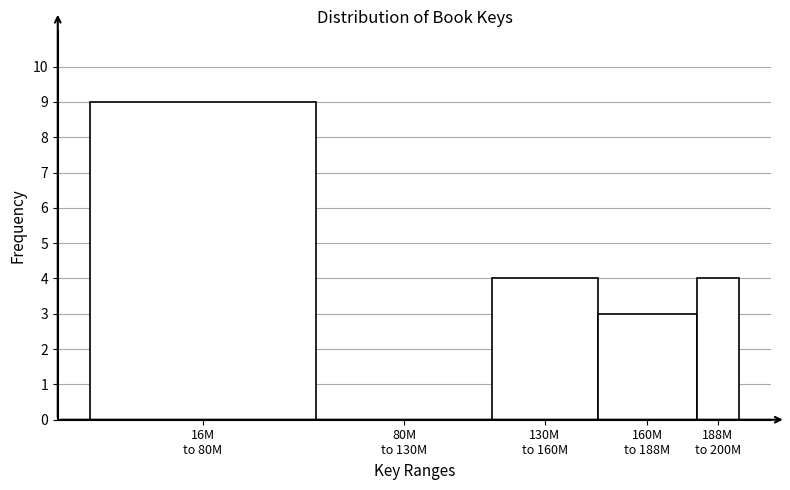

What is the sum of all values?

20